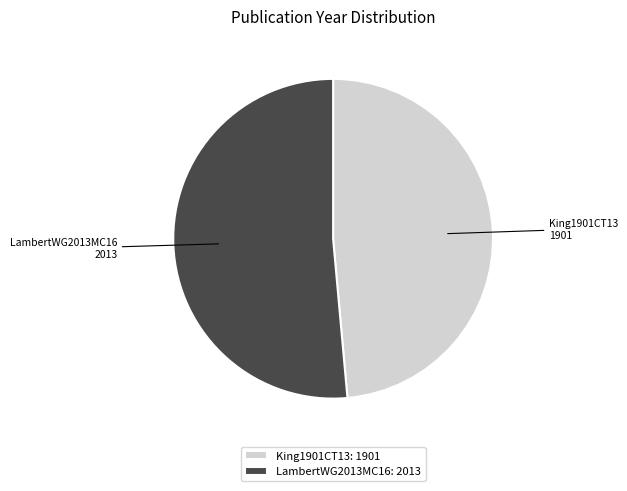

What is the smallest slice in the pie chart?

King1901CT13